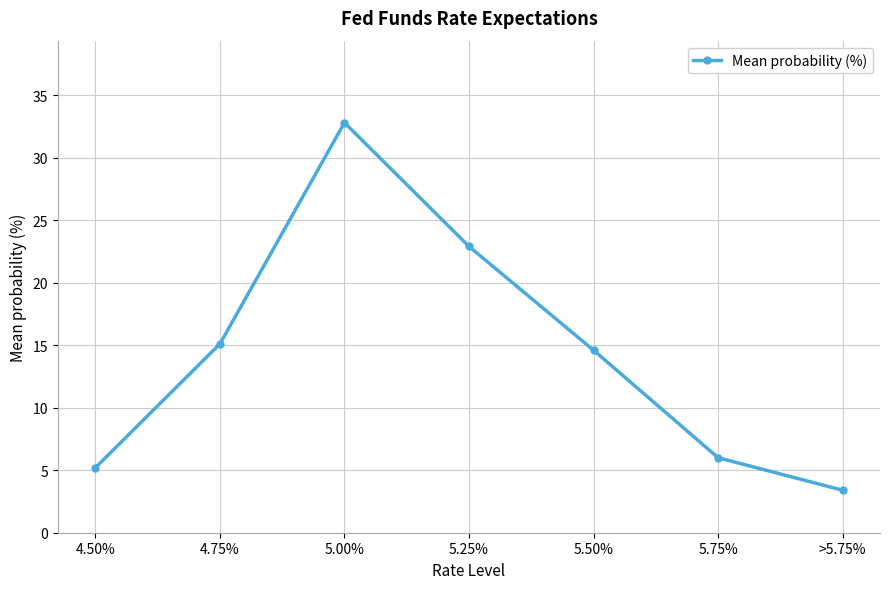

How many distinct data groups are displayed?

1